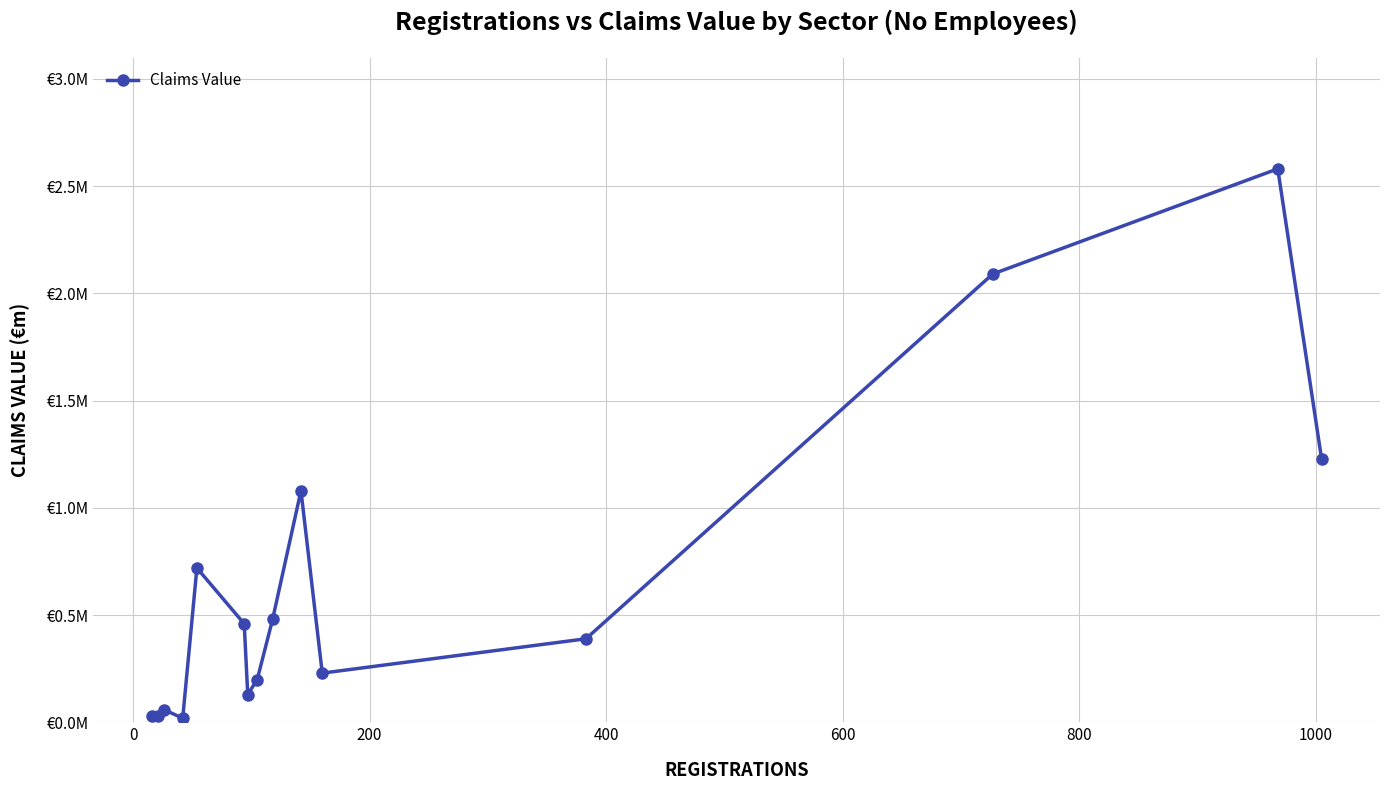

Is this an area chart (filled region under the line)?

No